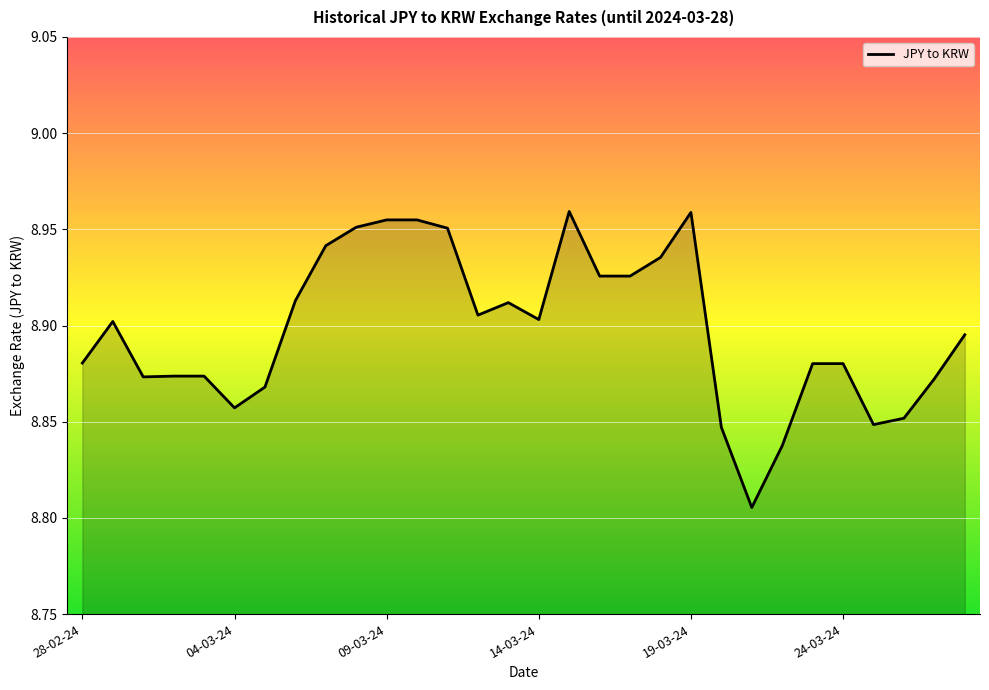

Rank the categories by value from lowest to highest.

21-03-24, 22-03-24, 20-03-24, 25-03-24, 26-03-24, 04-03-24, 05-03-24, 27-03-24, 01-03-24, 02-03-24, 03-03-24, 23-03-24, 24-03-24, 28-02-24, 28-03-24, 29-02-24, 14-03-24, 12-03-24, 13-03-24, 06-03-24, 16-03-24, 17-03-24, 18-03-24, 07-03-24, 11-03-24, 08-03-24, 09-03-24, 10-03-24, 19-03-24, 15-03-24